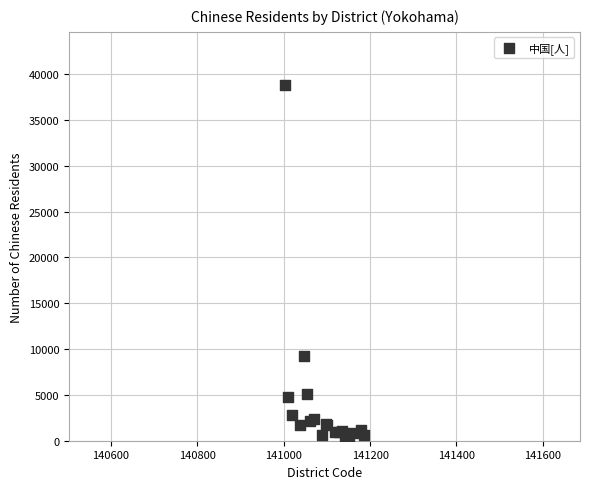

What Y value in the scatter plot is closest to 19567?

9274